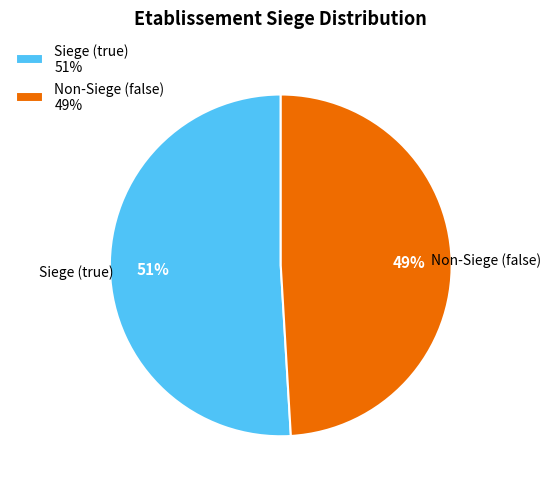

True or false: Siege (true) accounts for 51% of the total.

True